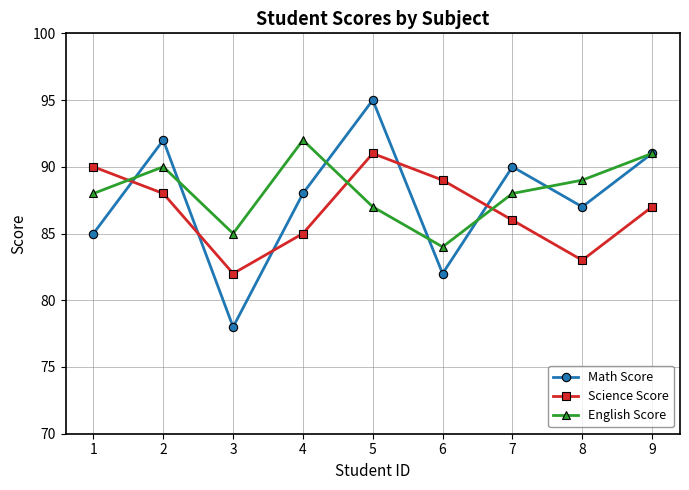

True or false: Math Score and Science Score intersect in this chart.

True